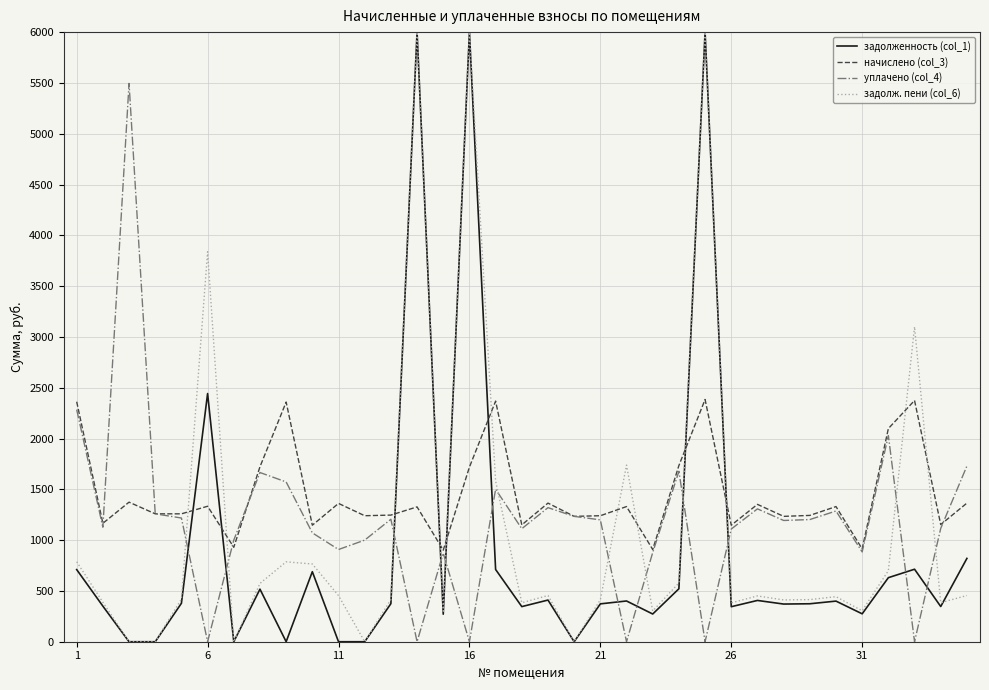

Which series has the largest total across all categories?

начислено (col_3)